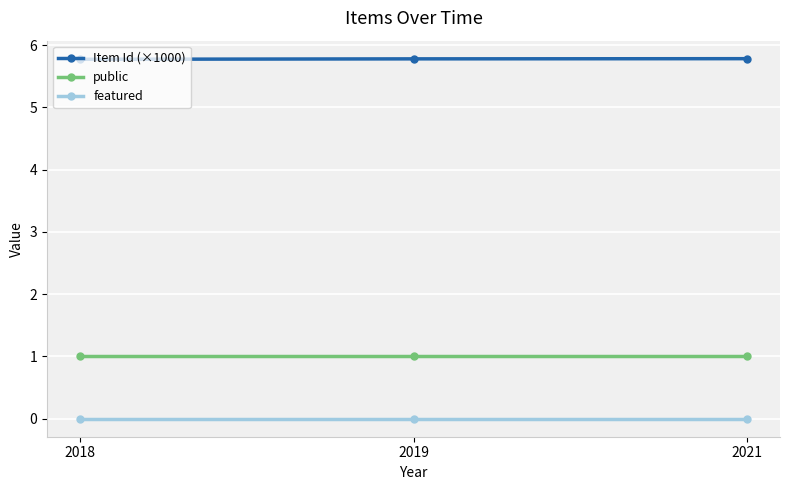

What are all the series names shown in the legend?

Item Id (×1000), public, featured